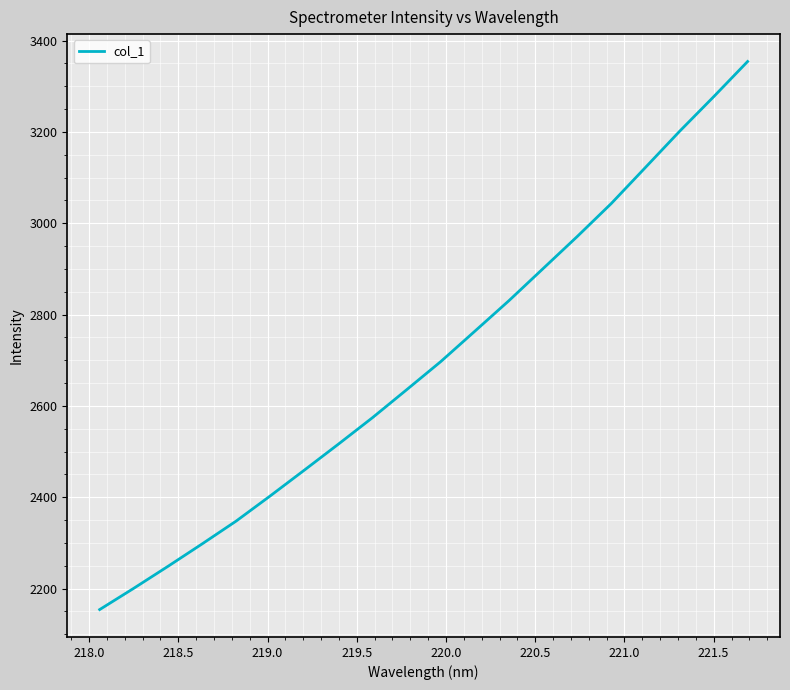

What is the maximum value shown in the chart?

3354.0